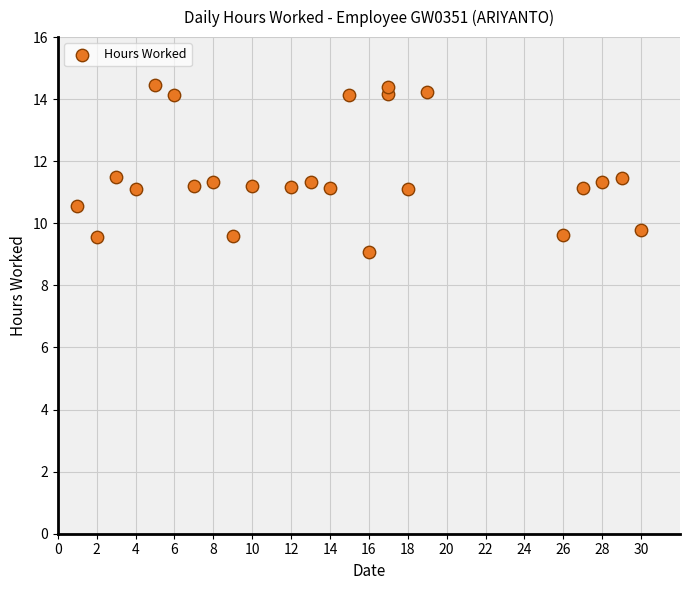

What is the range of Y values (max minus min)?

5.4